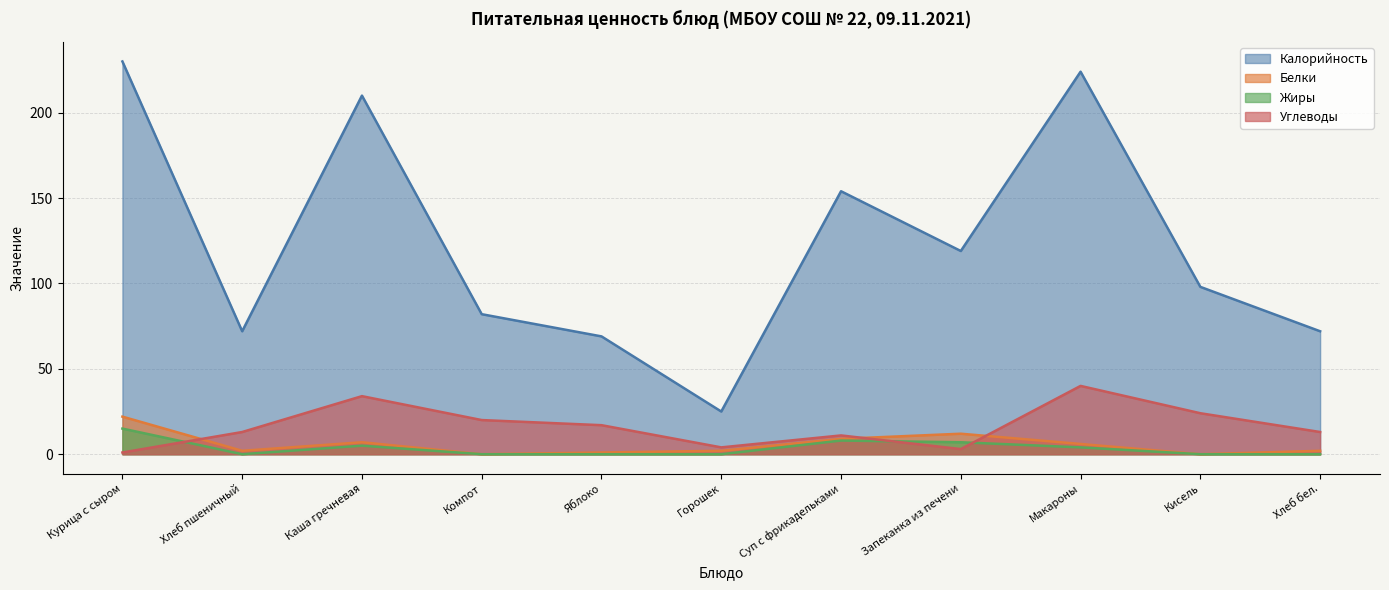

How many interior local peaks does the Белки series have?

2